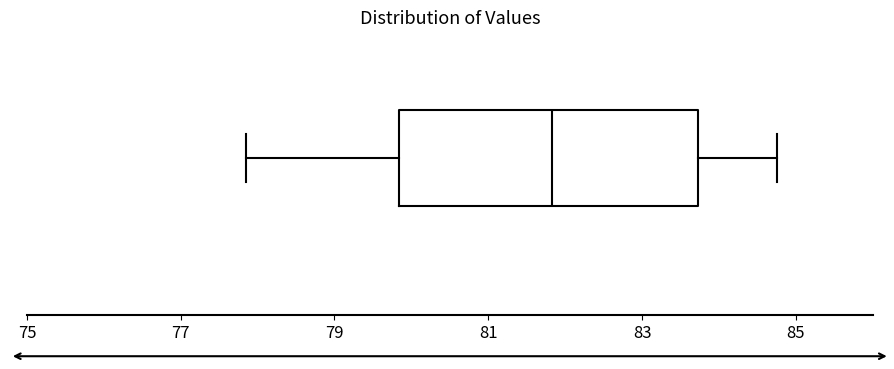

Read this box plot against the x-axis: the position of the median line, the range covered by the box, and the ends of both whiskers. The values are not printed on the chart, so give them approximately, as read against the axis.

median 81.8, box 79.8 to 83.8, whiskers 77.8 to 84.8